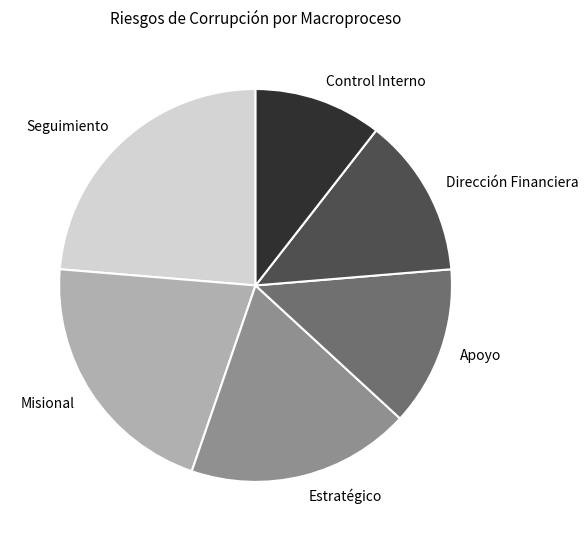

The Apoyo slice represents 13% of the pie. True or false?

True